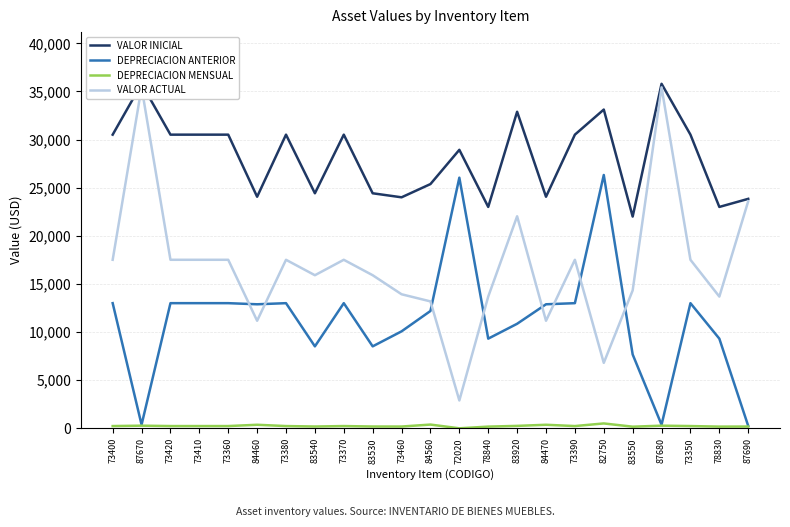

List the series in order of their peak value, lowest first.

DEPRECIACION MENSUAL, DEPRECIACION ANTERIOR, VALOR ACTUAL, VALOR INICIAL